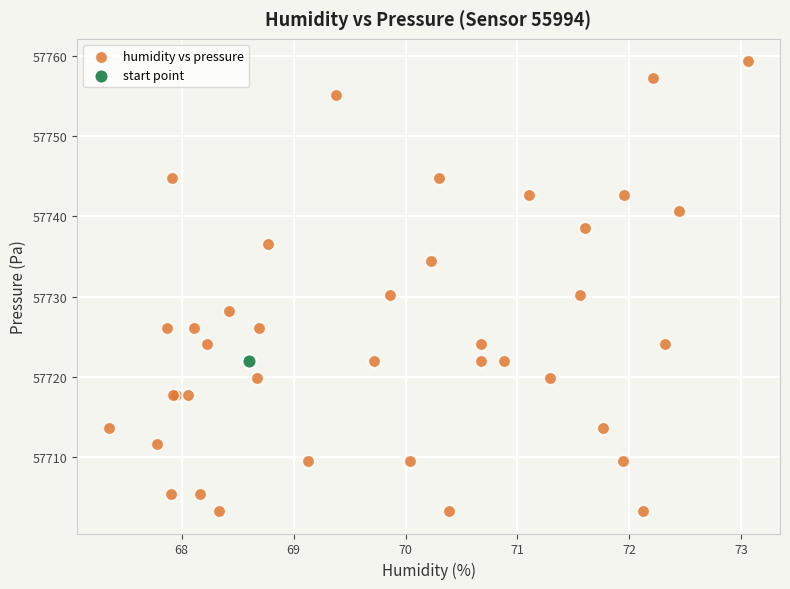

What are all the series names shown in the legend?

humidity vs pressure, start point